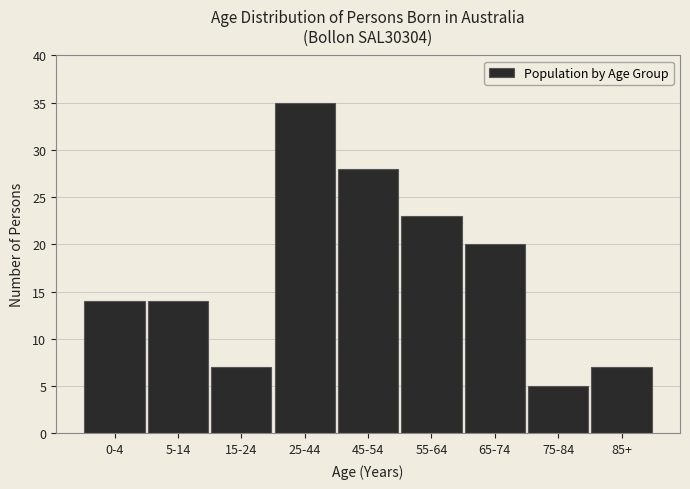

Reading right to left, what are all the values shown in this chart?

7	5	20	23	28	35	7	14	14